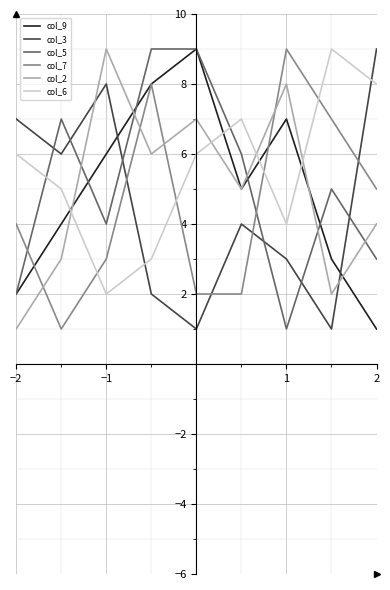

True or false: col_6 and col_2 intersect in this chart.

True